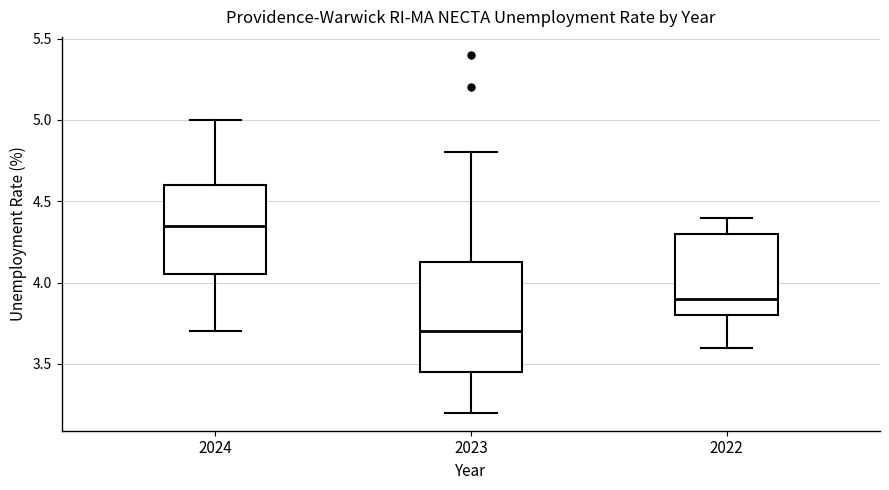

Where is the upper edge of the box at x = 2023 on the y-axis? The values are not printed on the chart, so give them approximately, as read against the axis.

4.15